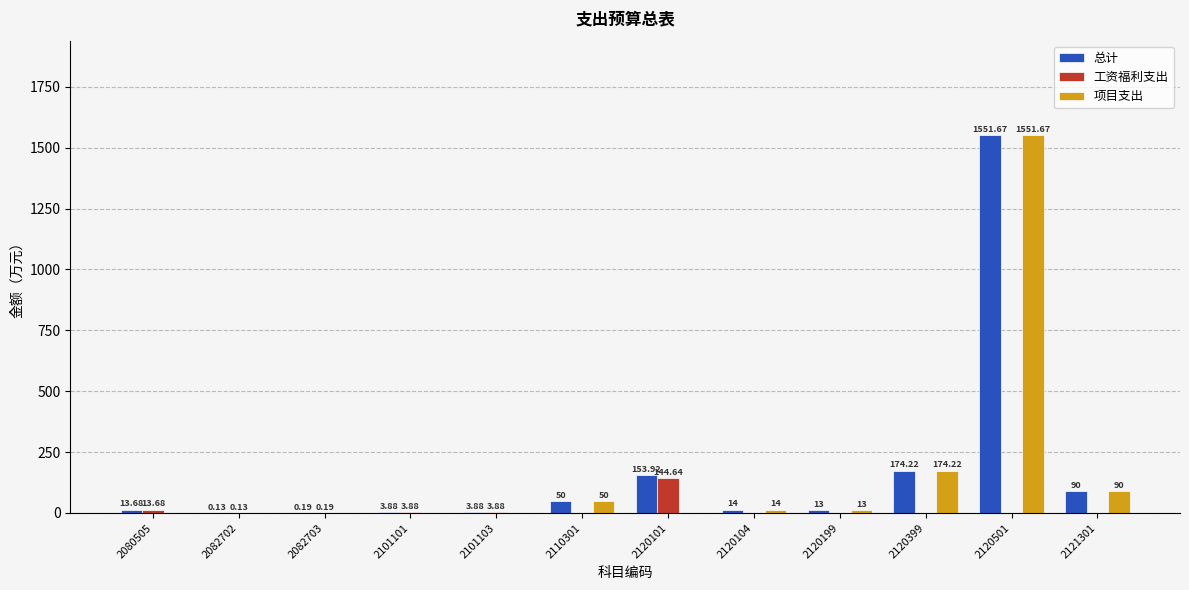

What is the difference between the 项目支出 values at 2120101 and 2110301?

50.0